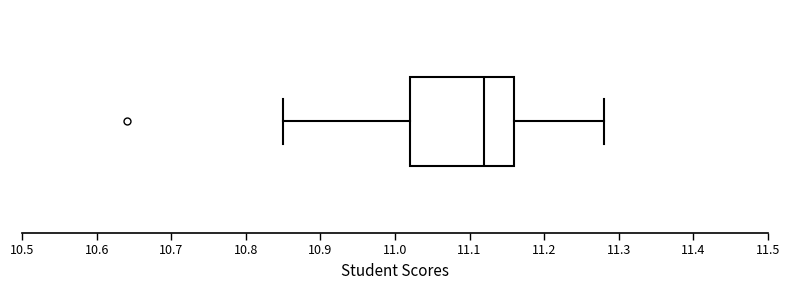

Transcribe this box plot: give where the median line is, the range the box spans, and where the two whiskers end, as read against the x-axis. The values are not printed on the chart, so give them approximately, as read against the axis.

median 11.12, box 11.02 to 11.16, whiskers 10.85 to 11.28